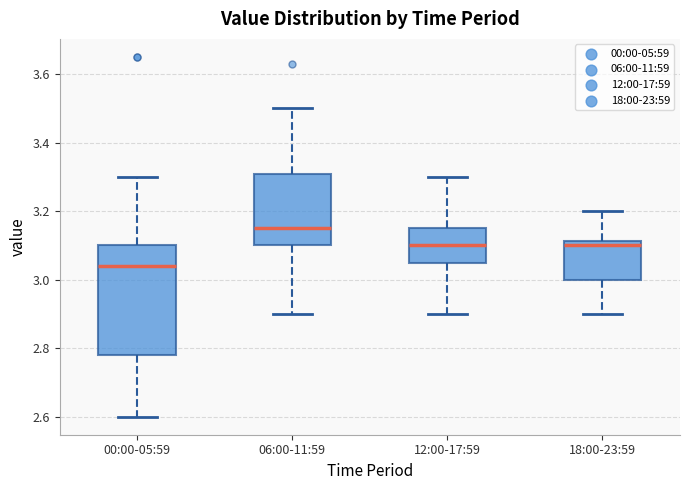

Reading left to right, transcribe this box plot: for each box, give where its median line is, the range the box spans, and where its two whiskers end, as read against the y-axis. The values are not printed on the chart, so give them approximately, as read against the axis.

00:00-05:59: median 3.04, box 2.78 to 3.10, whiskers 2.60 to 3.30
06:00-11:59: median 3.16, box 3.10 to 3.30, whiskers 2.90 to 3.50
12:00-17:59: median 3.10, box 3.06 to 3.16, whiskers 2.90 to 3.30
18:00-23:59: median 3.10, box 3.00 to 3.12, whiskers 2.90 to 3.20